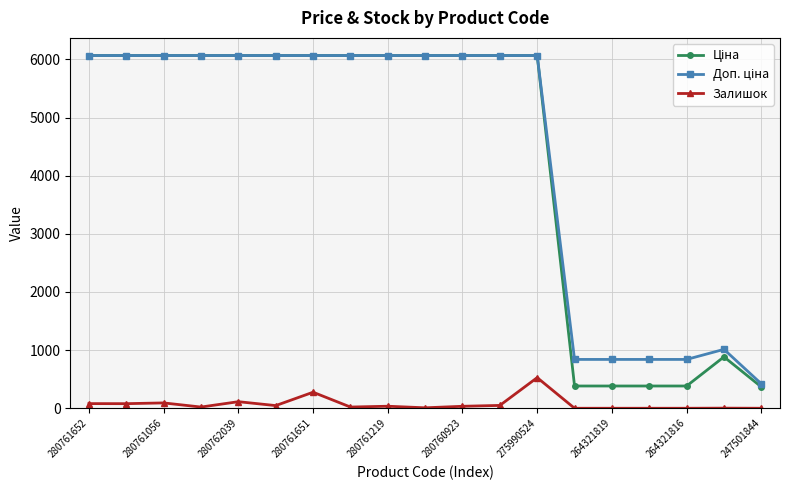

What is the greatest value displayed?

6067.2